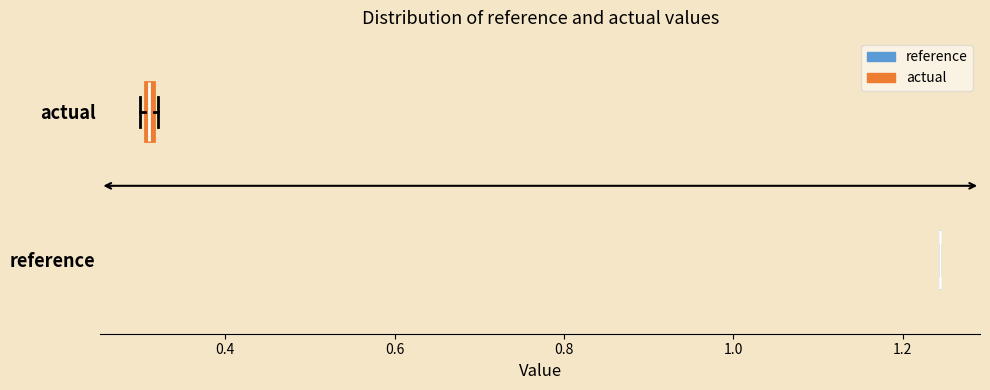

Where is the right edge of the box for actual on the x-axis? The values are not printed on the chart, so give them approximately, as read against the axis.

0.32